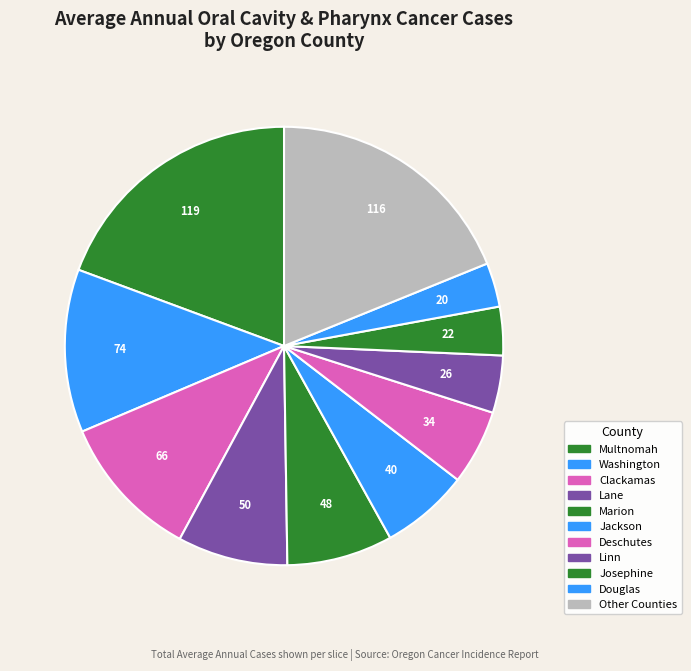

Count the number of slices in the pie.

11